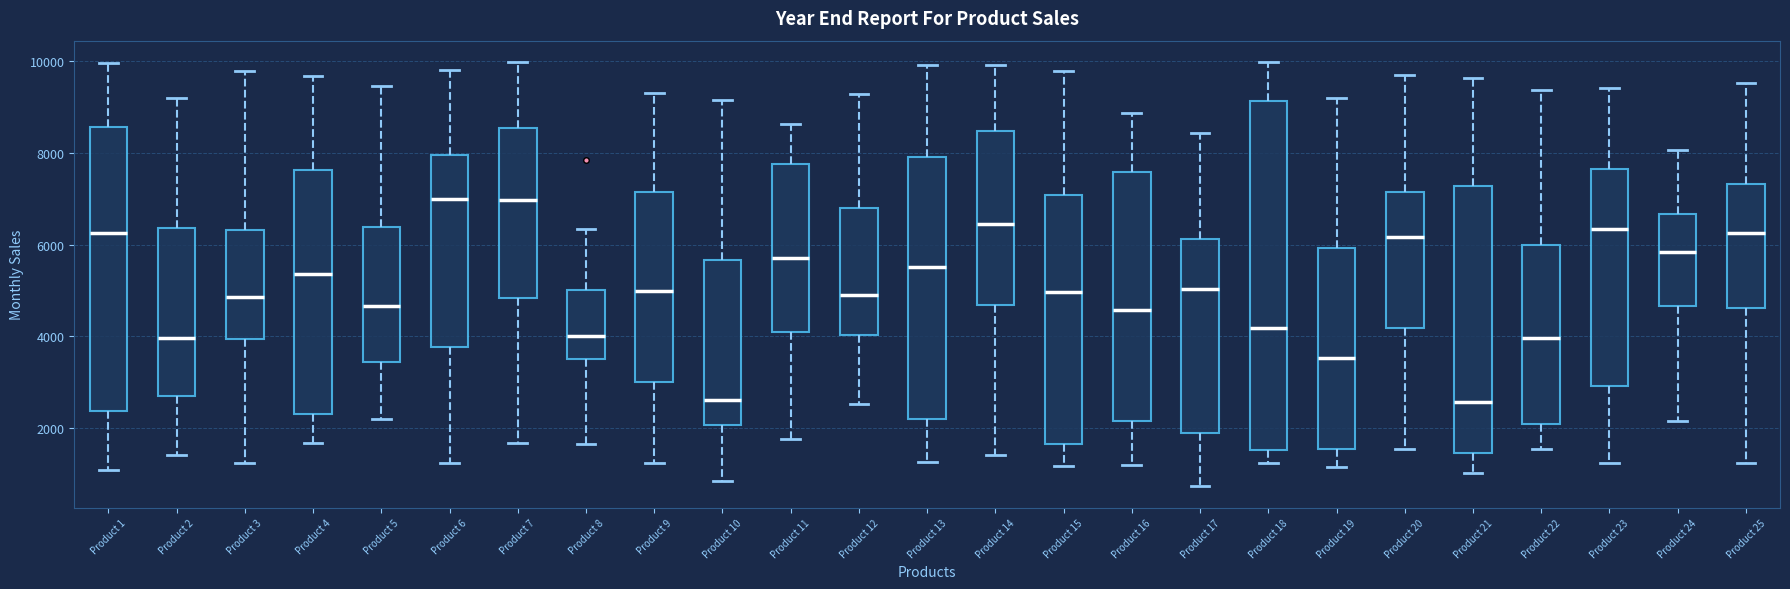

Reading left to right, read every box against the y-axis: the position of its median line, the range the box covers, and the ends of its whiskers. The values are not printed on the chart, so give them approximately, as read against the axis.

Product 1: median 6200, box 2400 to 8600, whiskers 1200 to 10000
Product 2: median 4000, box 2600 to 6400, whiskers 1400 to 9200
Product 3: median 4800, box 4000 to 6400, whiskers 1200 to 9800
Product 4: median 5400, box 2400 to 7600, whiskers 1600 to 9600
Product 5: median 4600, box 3400 to 6400, whiskers 2200 to 9400
Product 6: median 7000, box 3800 to 8000, whiskers 1200 to 9800
Product 7: median 7000, box 4800 to 8600, whiskers 1600 to 10000
Product 8: median 4000, box 3400 to 5000, whiskers 1600 to 6400
Product 9: median 5000, box 3000 to 7200, whiskers 1200 to 9400
Product 10: median 2600, box 2000 to 5600, whiskers 800 to 9200
Product 11: median 5800, box 4000 to 7800, whiskers 1800 to 8600
Product 12: median 4800, box 4000 to 6800, whiskers 2600 to 9200
Product 13: median 5600, box 2200 to 8000, whiskers 1200 to 10000
Product 14: median 6400, box 4600 to 8400, whiskers 1400 to 10000
Product 15: median 5000, box 1600 to 7000, whiskers 1200 to 9800
Product 16: median 4600, box 2200 to 7600, whiskers 1200 to 8800
Product 17: median 5000, box 2000 to 6200, whiskers 800 to 8400
Product 18: median 4200, box 1600 to 9200, whiskers 1200 to 10000
Product 19: median 3600, box 1600 to 6000, whiskers 1200 to 9200
Product 20: median 6200, box 4200 to 7200, whiskers 1600 to 9600
Product 21: median 2600, box 1400 to 7200, whiskers 1000 to 9600
Product 22: median 4000, box 2000 to 6000, whiskers 1600 to 9400
Product 23: median 6400, box 3000 to 7600, whiskers 1200 to 9400
Product 24: median 5800, box 4600 to 6600, whiskers 2200 to 8000
Product 25: median 6200, box 4600 to 7400, whiskers 1200 to 9600